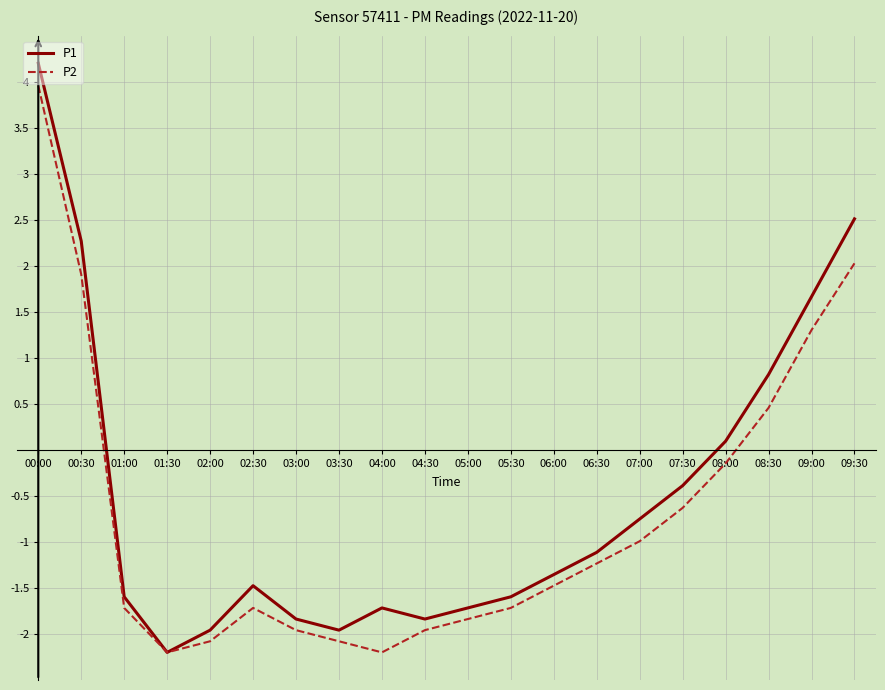

What is the smallest value displayed?

-2.2